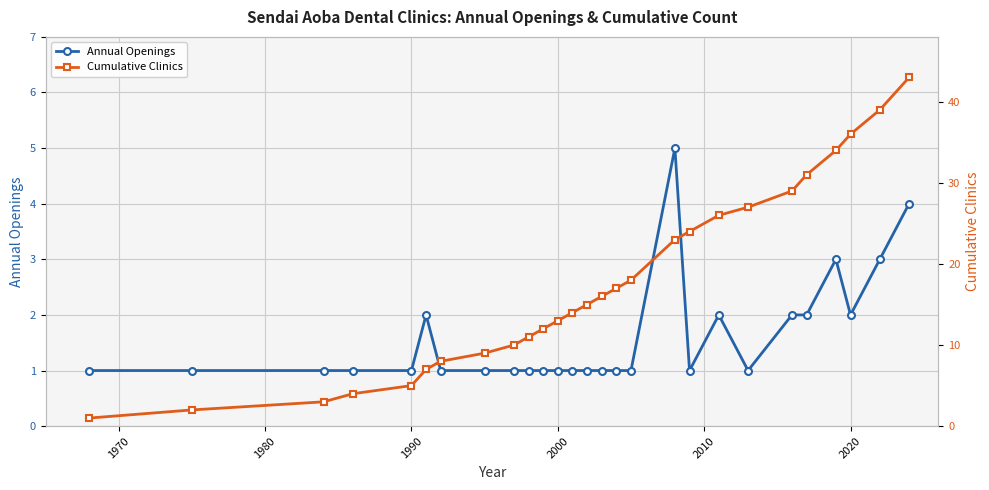

How many categories are shown in the chart?

27